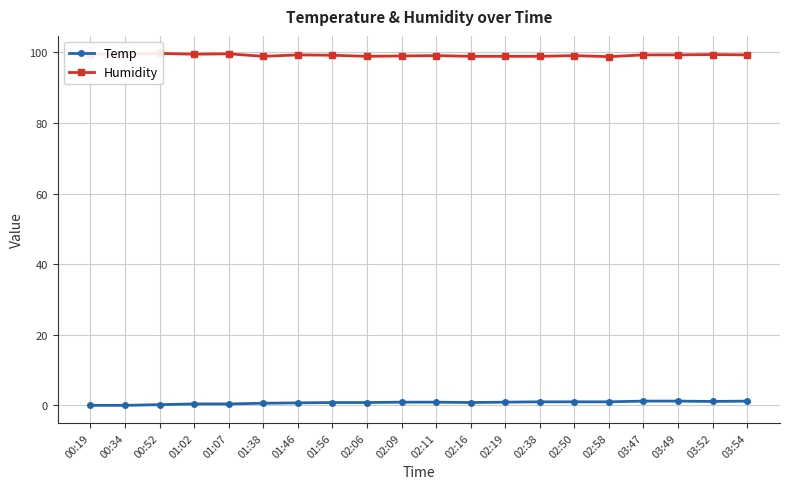

How many data points in Humidity are above 99?

13